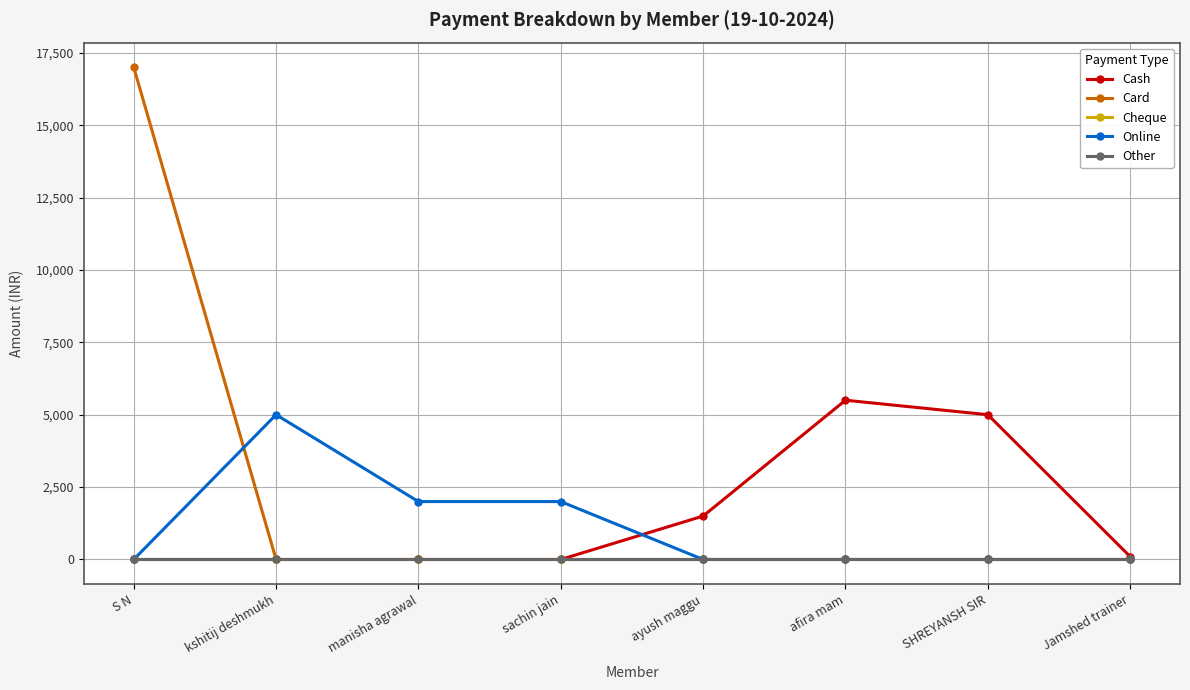

Is this an area chart (filled region under the line)?

No